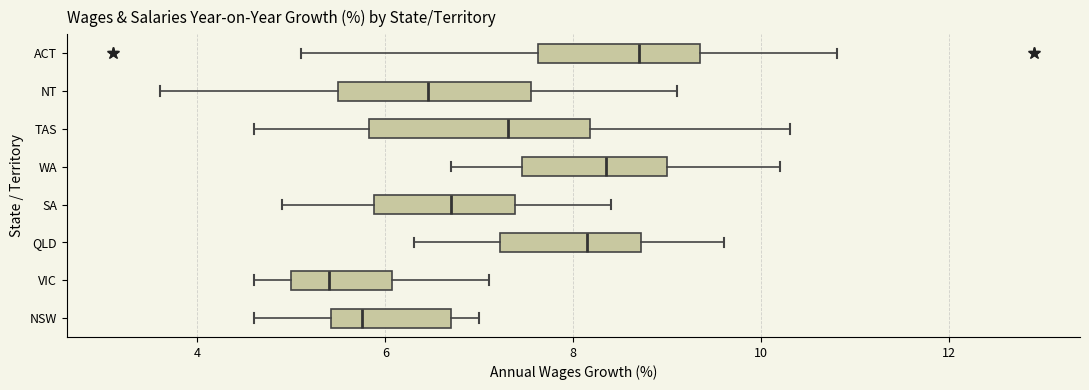

Reading bottom to top, read every box against the x-axis: the position of its median line, the range the box covers, and the ends of its whiskers. The values are not printed on the chart, so give them approximately, as read against the axis.

NSW: median 5.8, box 5.4 to 6.8, whiskers 4.6 to 7.0
VIC: median 5.4, box 5.0 to 6.0, whiskers 4.6 to 7.2
QLD: median 8.2, box 7.2 to 8.8, whiskers 6.4 to 9.6
SA: median 6.8, box 5.8 to 7.4, whiskers 5.0 to 8.4
WA: median 8.4, box 7.4 to 9.0, whiskers 6.8 to 10.2
TAS: median 7.4, box 5.8 to 8.2, whiskers 4.6 to 10.4
NT: median 6.4, box 5.6 to 7.6, whiskers 3.6 to 9.2
ACT: median 8.8, box 7.6 to 9.4, whiskers 5.2 to 10.8